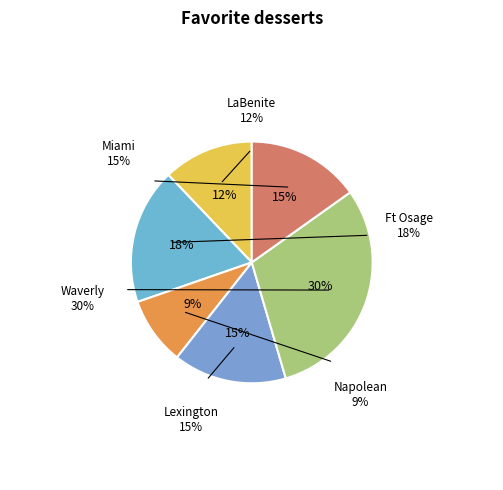

Is there a majority slice in this chart?

No